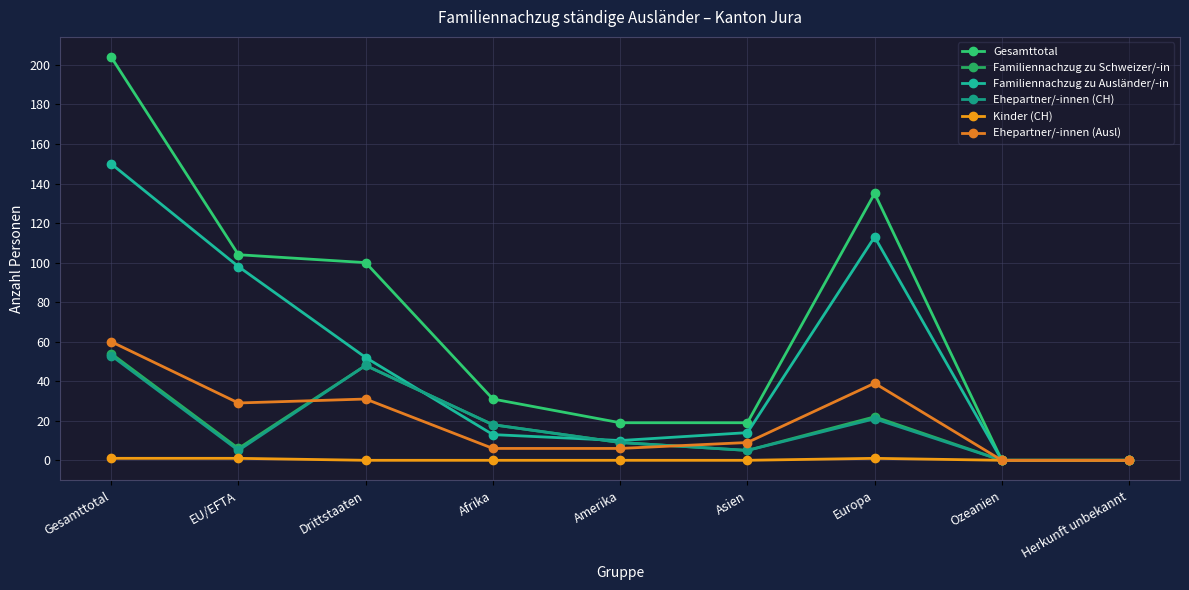

Is this an area chart (filled region under the line)?

No